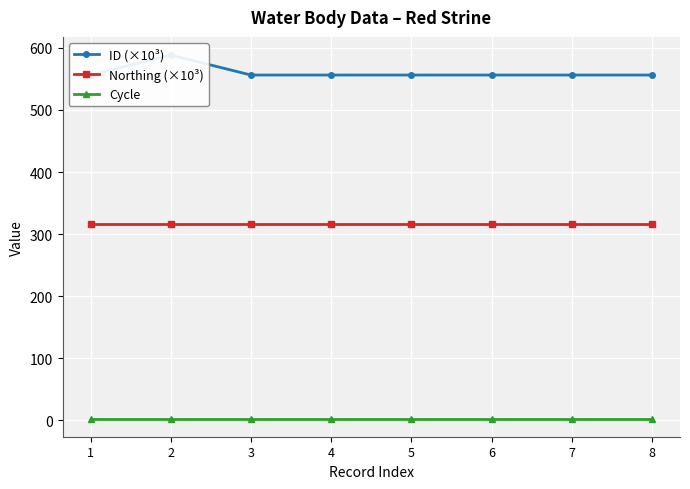

Between 6 and 5, which is larger?

5